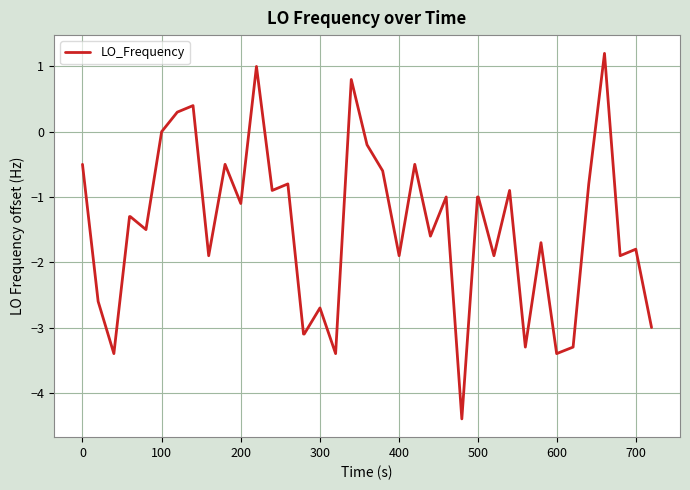

What is the greatest value displayed?

1.2